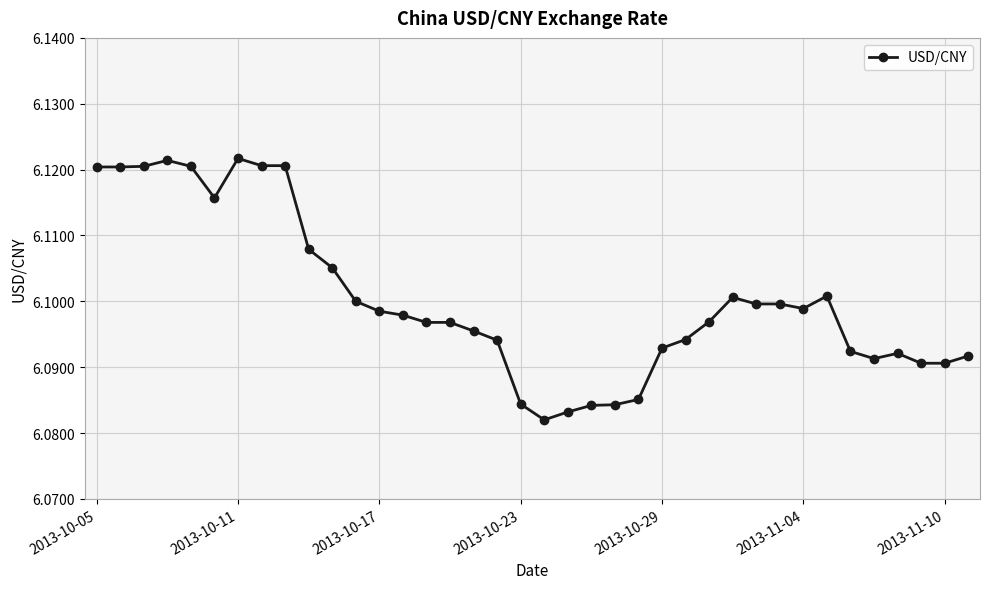

How many values are between 6 and 7?

38